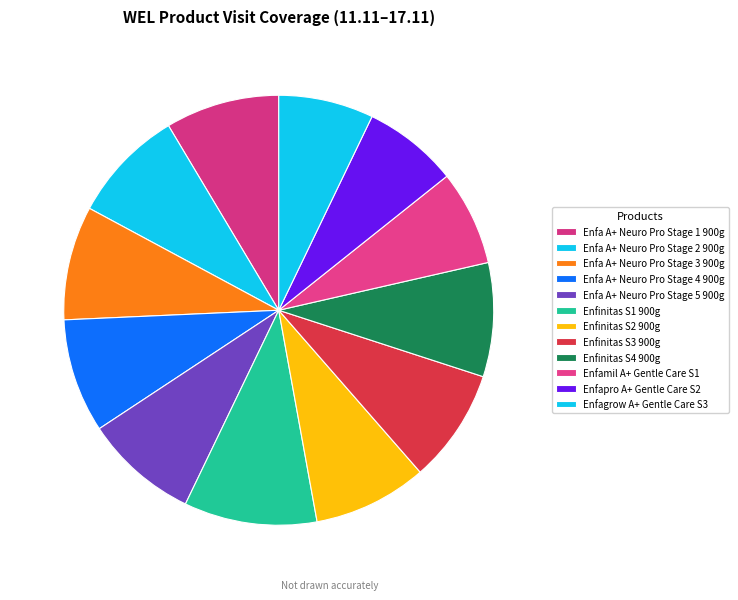

Count the number of slices in the pie.

12